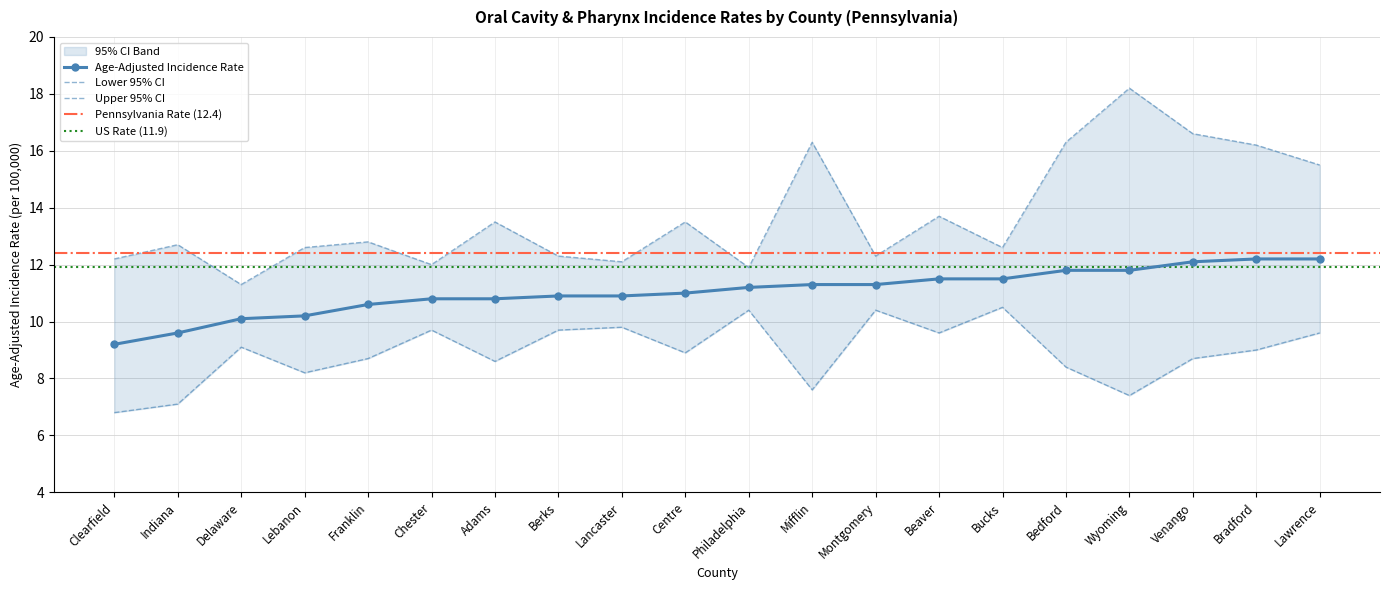

What is the difference between the maximum and second lowest values in the Age-Adjusted Rate series?

2.6